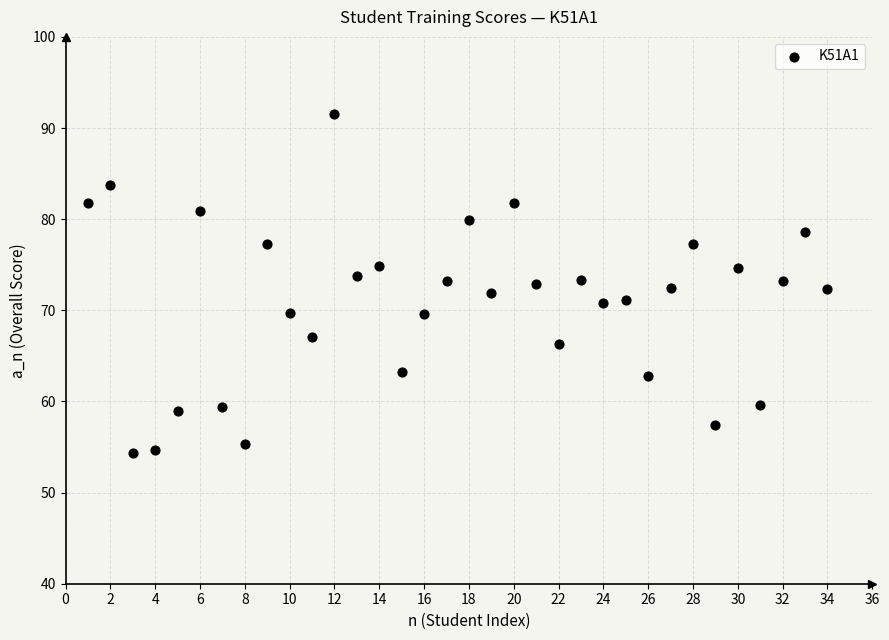

What is the range of Y values (max minus min)?

37.1